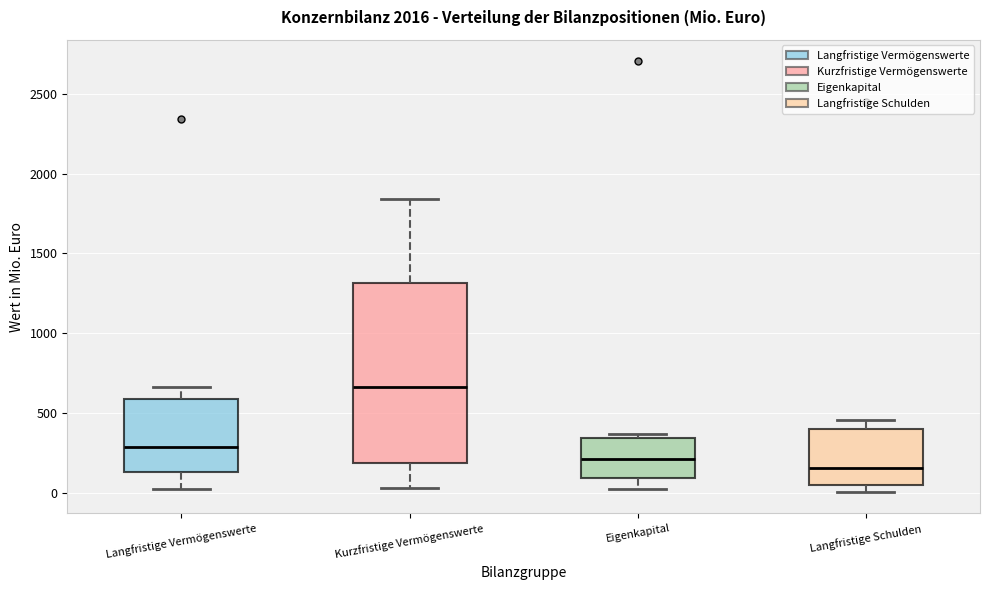

Which box is the tallest, from its lower edge to its upper edge?

Kurzfristige Vermögenswerte